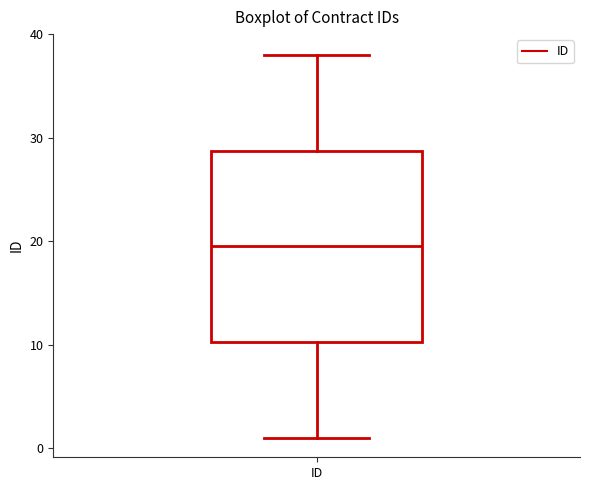

Read this box plot against the y-axis: the position of the median line, the range covered by the box, and the ends of both whiskers. The values are not printed on the chart, so give them approximately, as read against the axis.

median 20, box 10 to 29, whiskers 1 to 38